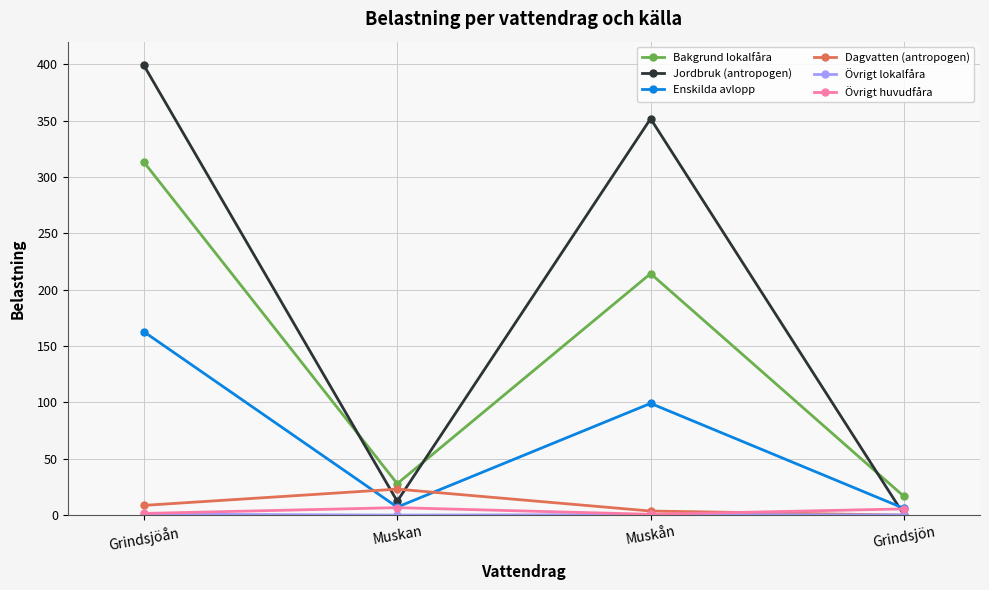

True or false: Bakgrund lokalfåra and Övrigt huvudfåra intersect in this chart.

False